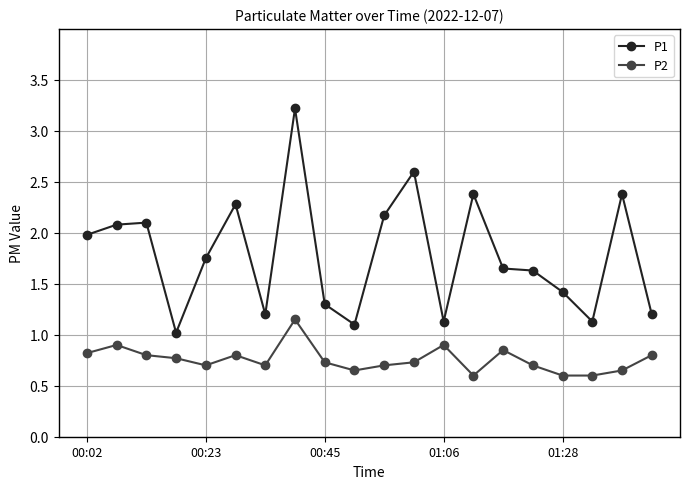

True or false: P1 and P2 intersect in this chart.

False